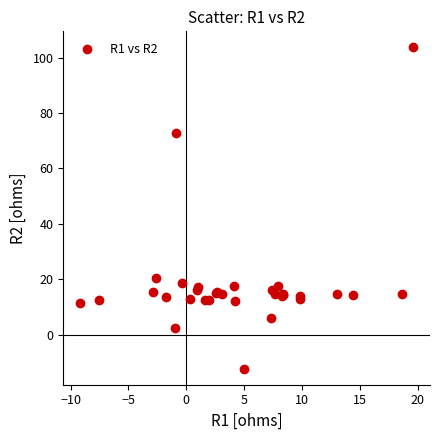

What Y value in the scatter plot is closest to 45?

20.4